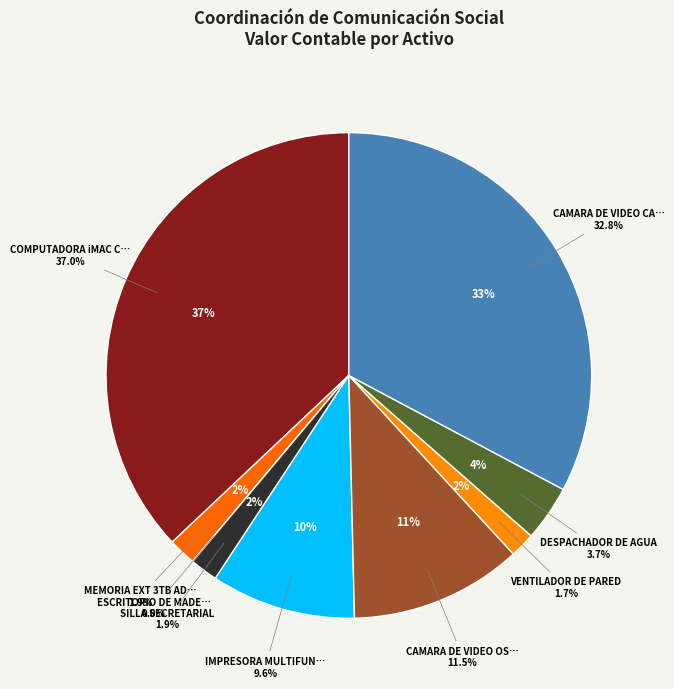

Which has a higher value, ESCRITORIO DE MADERA COLOR CAOBA or COMPUTADORA iMAC COLOR BLANCO?

COMPUTADORA iMAC COLOR BLANCO